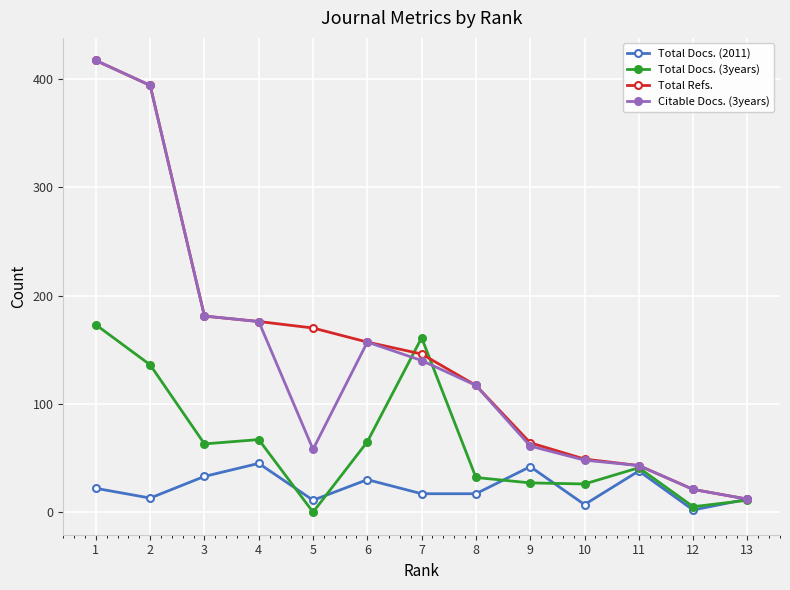

The Total Docs. (3years) series shows 41 at 10. True or false?

False